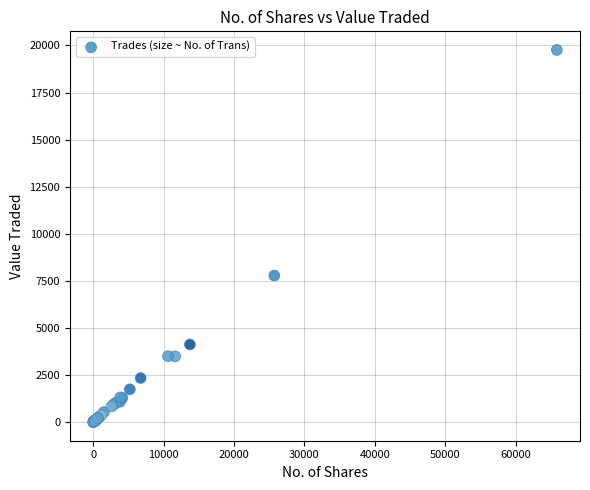

What Y value in the scatter plot is closest to 9880?

7783